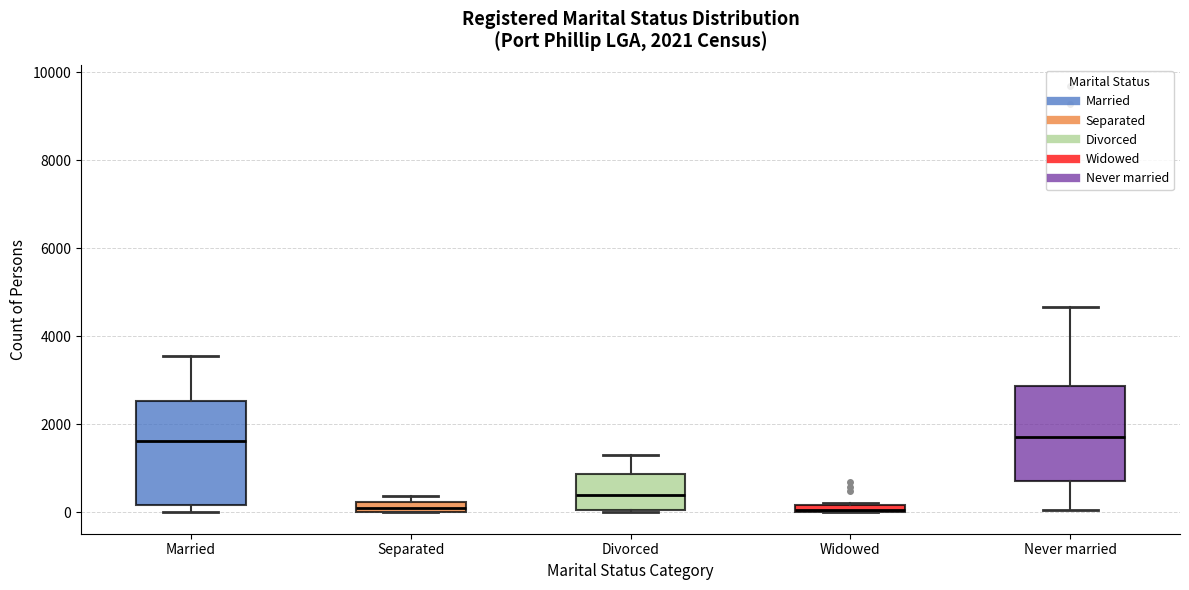

Comparing the boxes themselves (not the whiskers), which one is the tallest?

Married